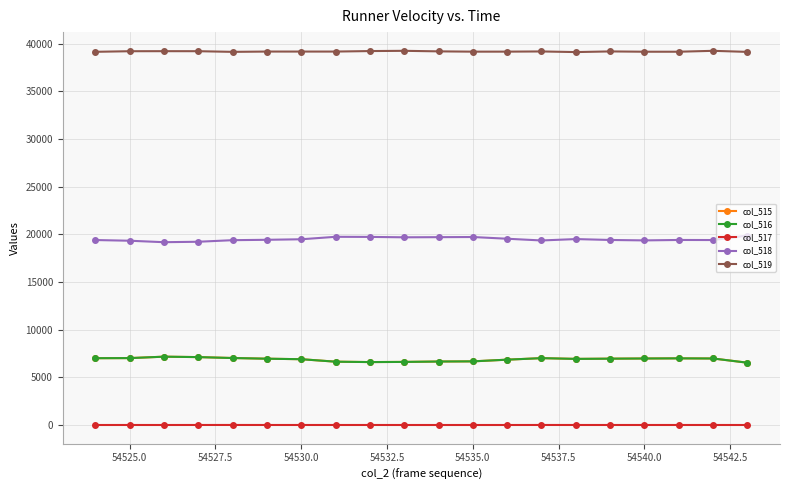

True or false: col_517 has more than 0 points higher than both neighbors.

True